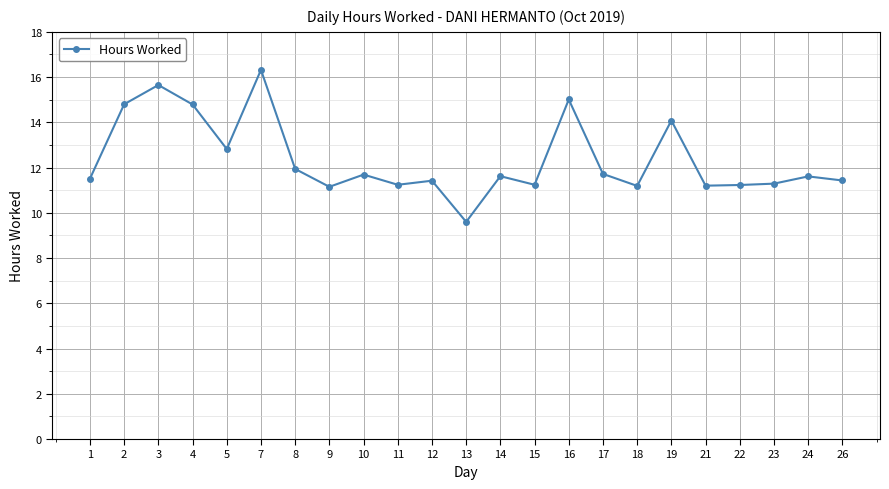

Which category has the highest value across all series?

7